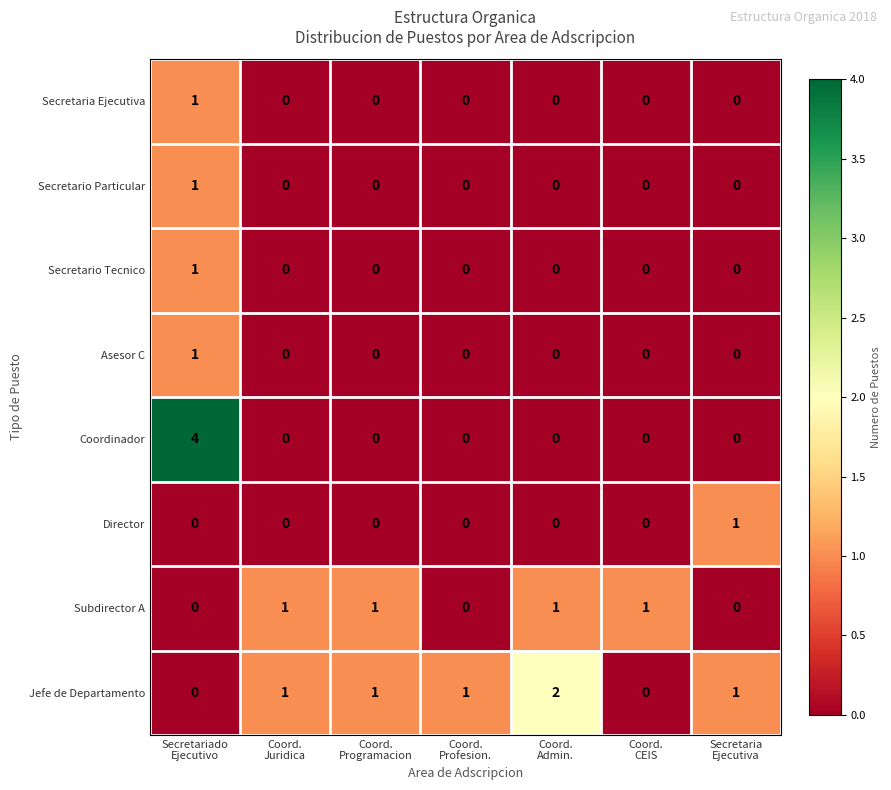

Which series has the widest spread of values?

Coordinador